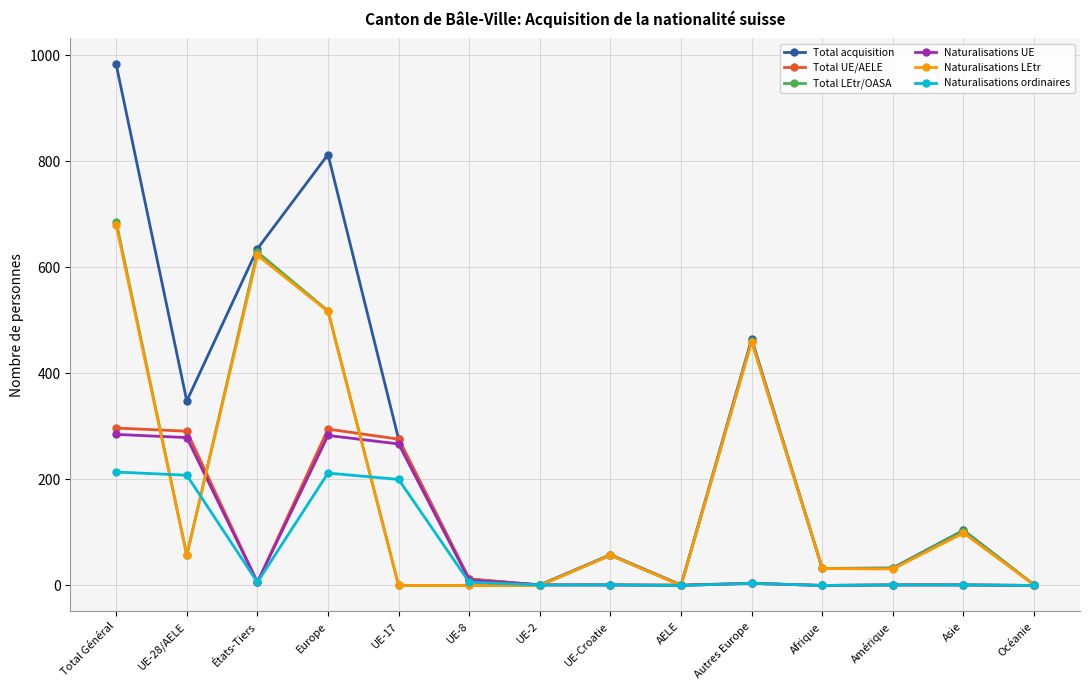

Count the number of categories in the chart.

14